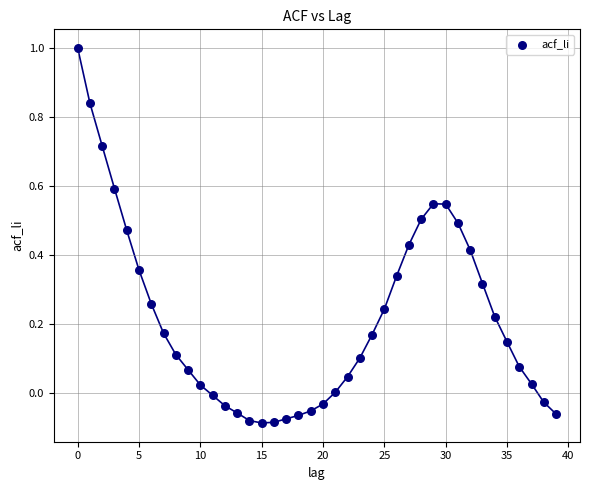

What is the range of Y values (max minus min)?

1.1